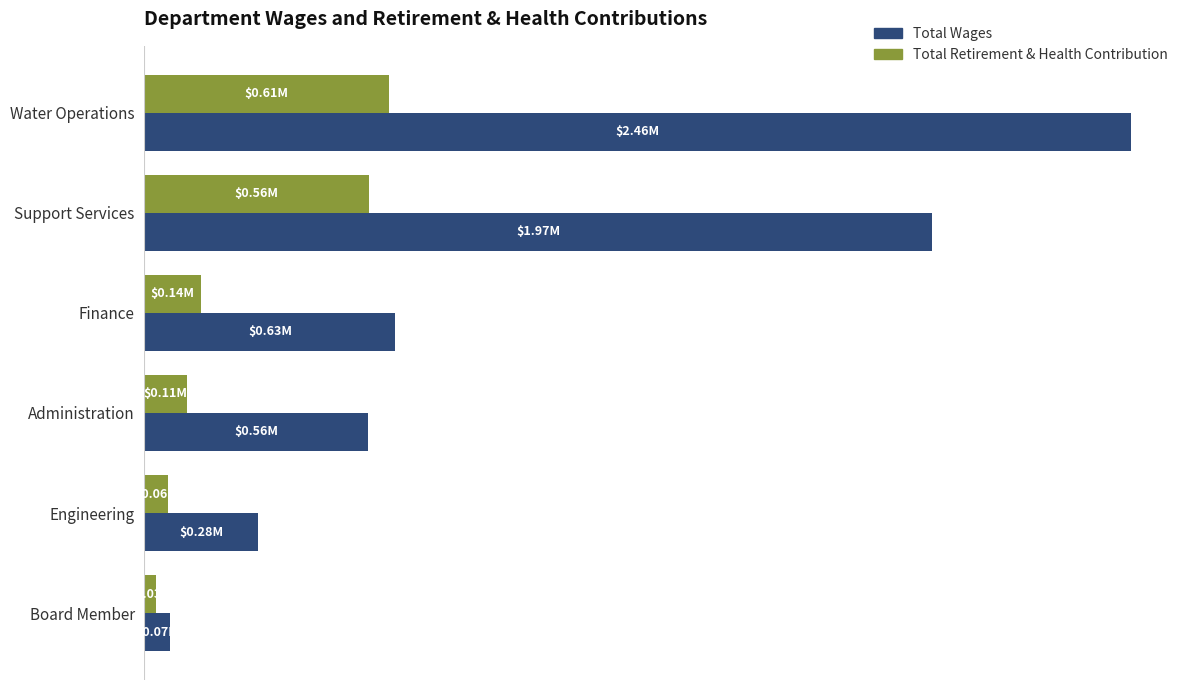

Reading right to left, extract all data points from this chart.

Total Wages: 65312	283746	558943	627058	1967108	2463650
Total Retirement & Health Contribution: 29019	59240	107437	140731	560578	610107